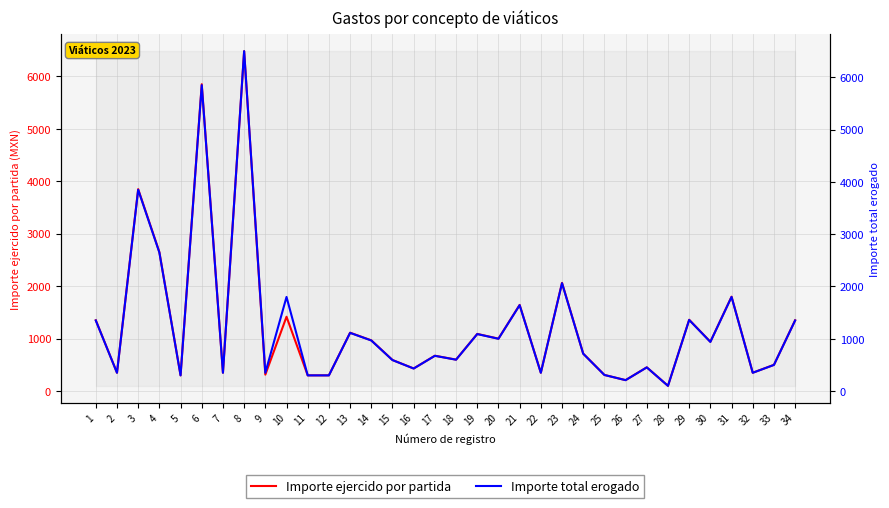

How many data points in Importe ejercido por partida are above 714?

17